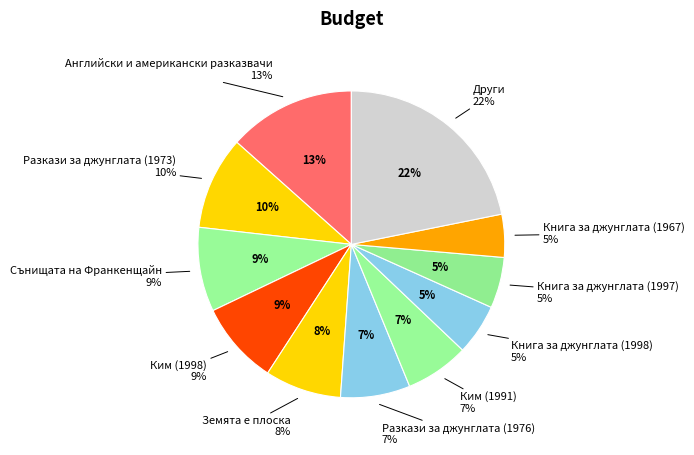

Does Царкинята в делвата represent more than half of the total?

No